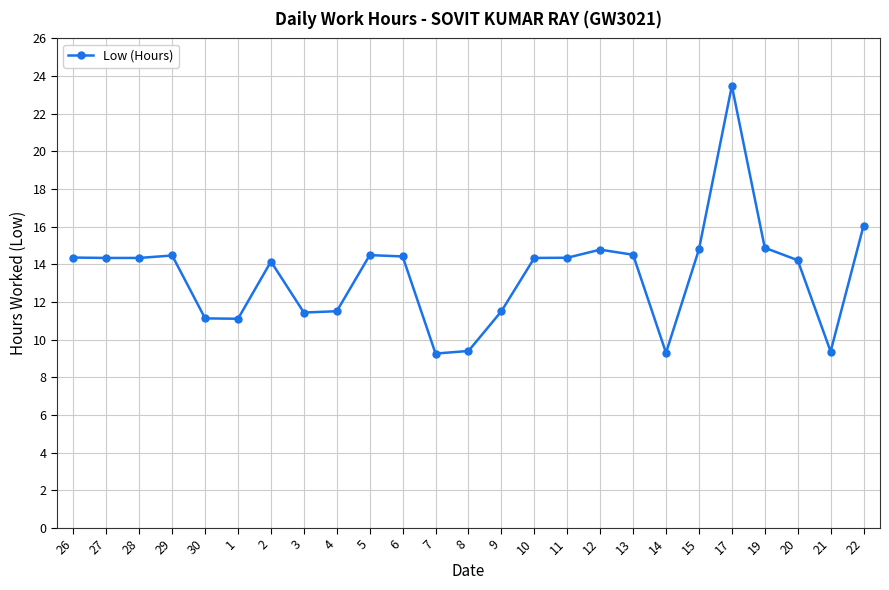

The chart shows a value of 14.3 at 10. True or false?

True